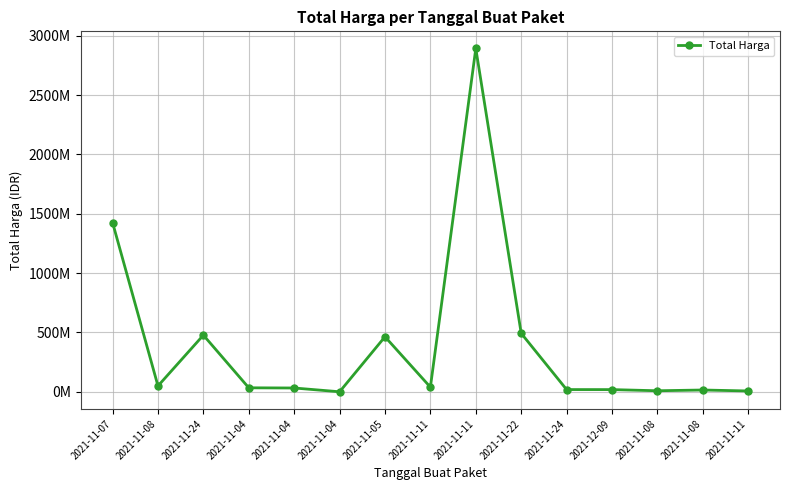

Rank the categories by value from lowest to highest.

2021-11-04, 2021-11-11, 2021-11-08, 2021-11-08, 2021-12-09, 2021-11-24, 2021-11-04, 2021-11-04, 2021-11-11, 2021-11-08, 2021-11-05, 2021-11-24, 2021-11-22, 2021-11-07, 2021-11-11